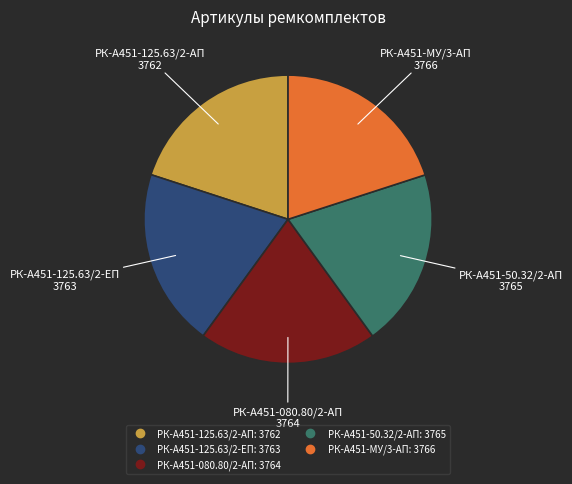

Is there any slice that represents more than half of the pie?

No